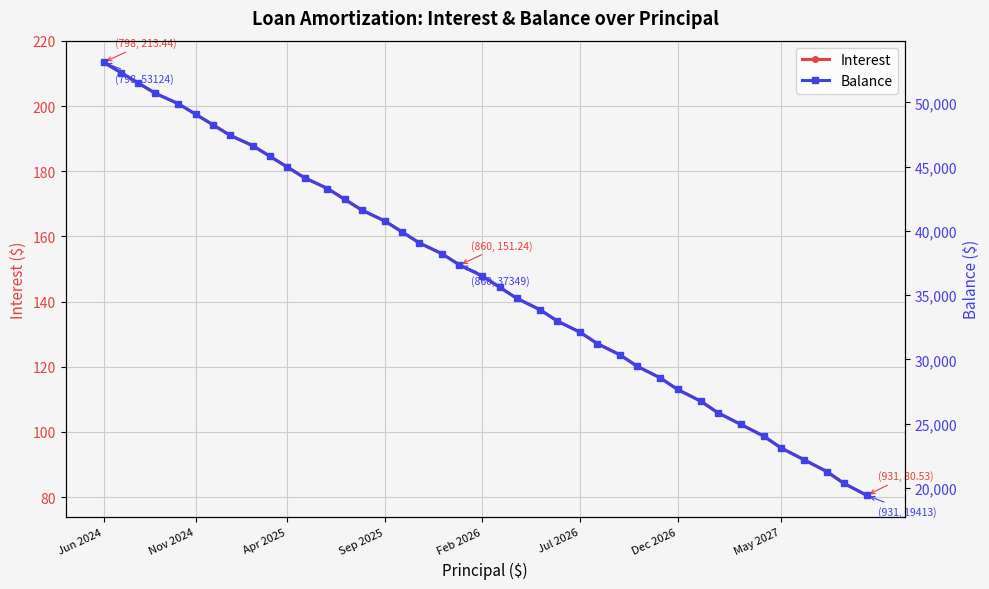

True or false: Balance and Interest cross at least once.

False